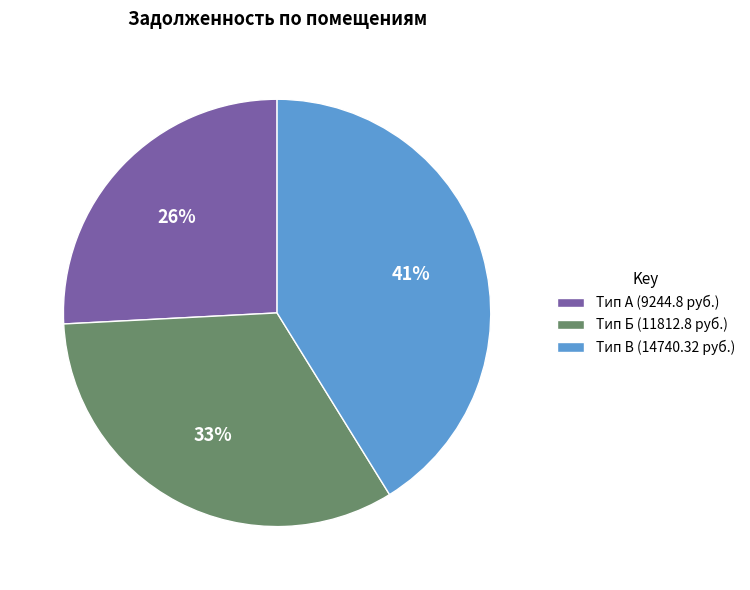

Between Тип Б (11812.8 руб.) and Тип А (9244.8 руб.), which is larger?

Тип Б (11812.8 руб.)